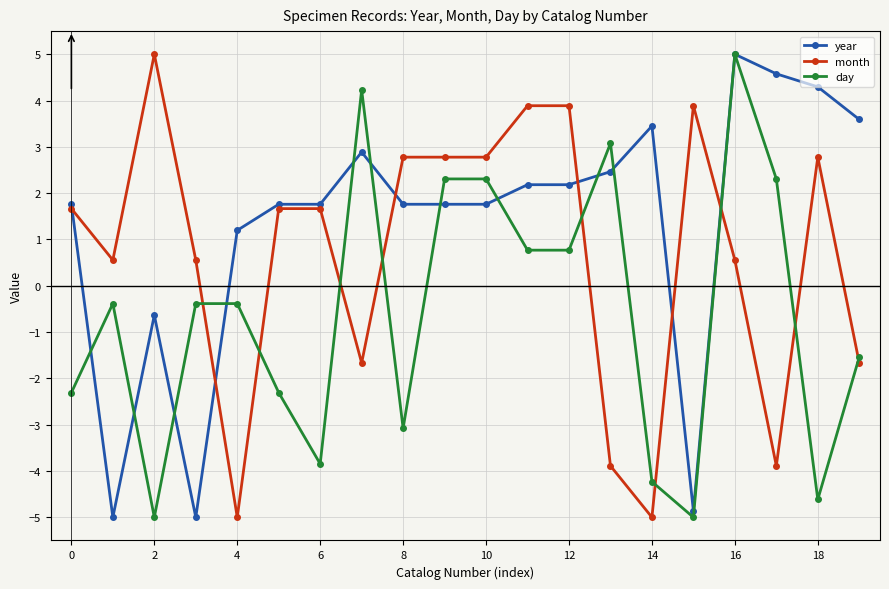

What is the minimum value shown in the chart?

-5.0